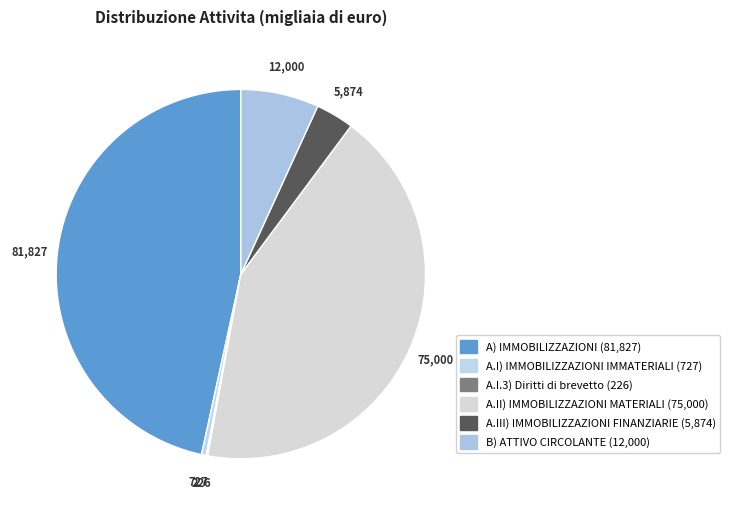

Between A.I) IMMOBILIZZAZIONI IMMATERIALI and B) ATTIVO CIRCOLANTE, which is larger?

B) ATTIVO CIRCOLANTE